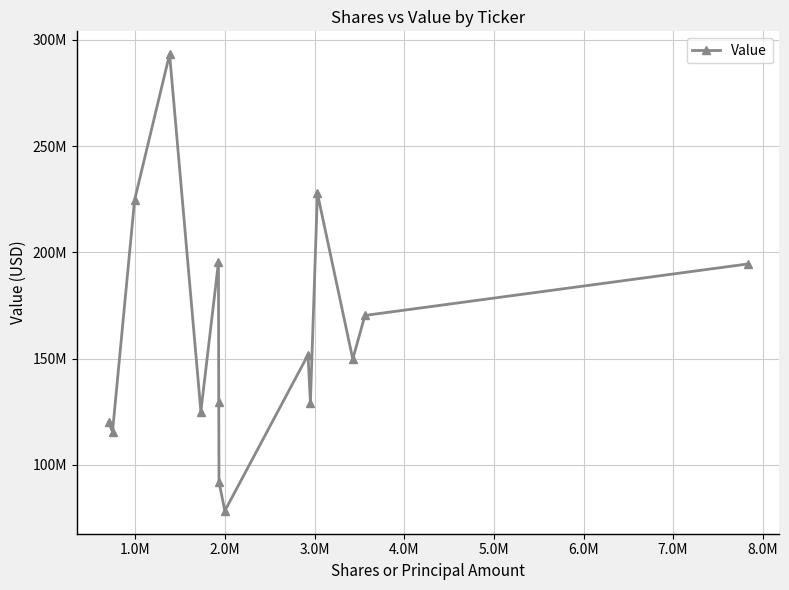

Is this an area chart (filled region under the line)?

No